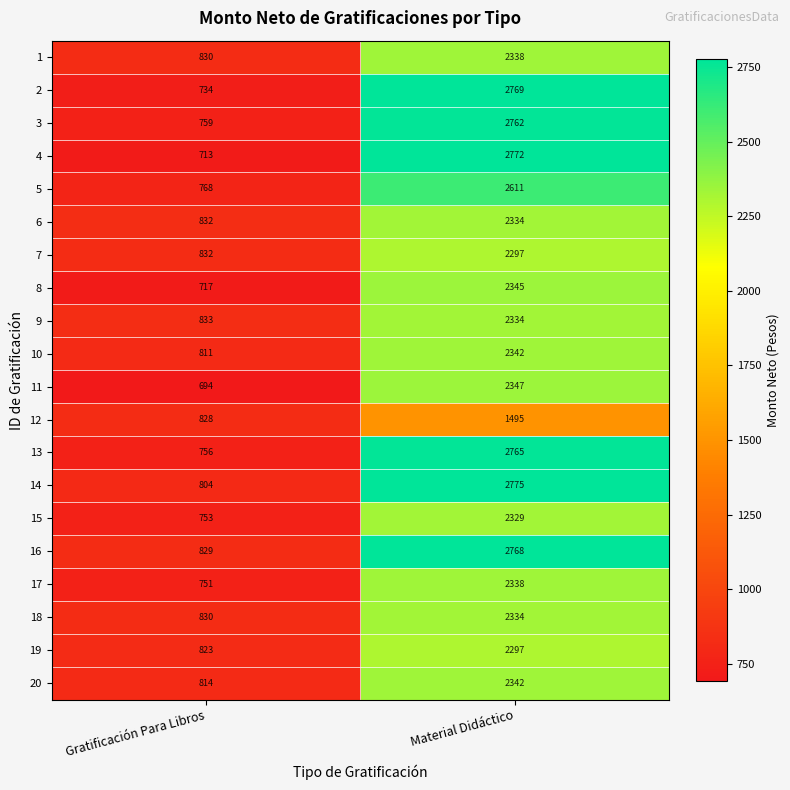

Which series has the largest total across all categories?

16